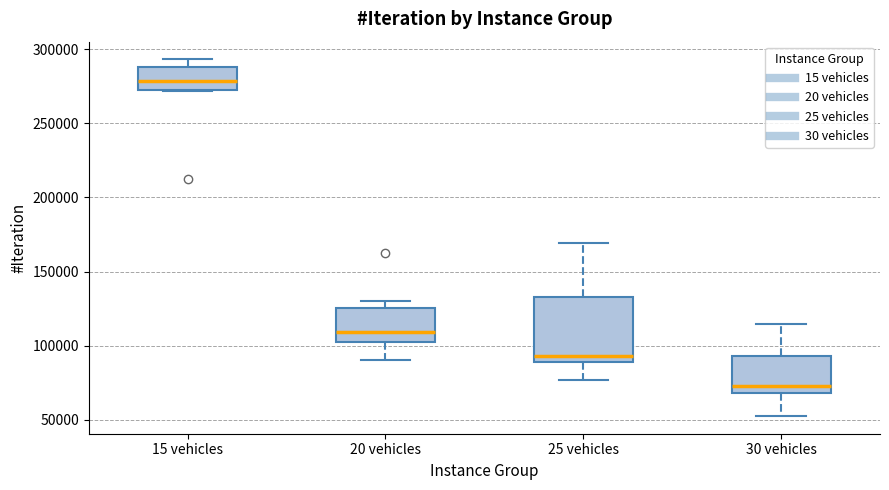

Where is the lower edge of the box for 15 vehicles on the y-axis? The values are not printed on the chart, so give them approximately, as read against the axis.

275000